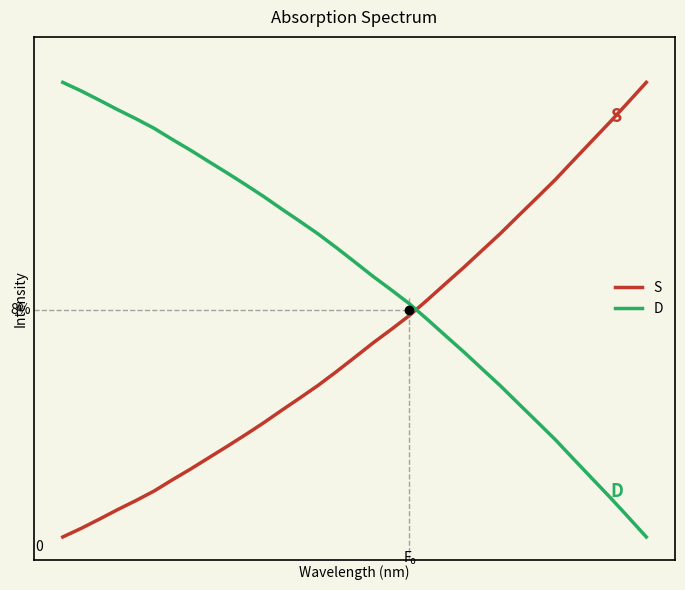

What are all the series names shown in the legend?

S, D